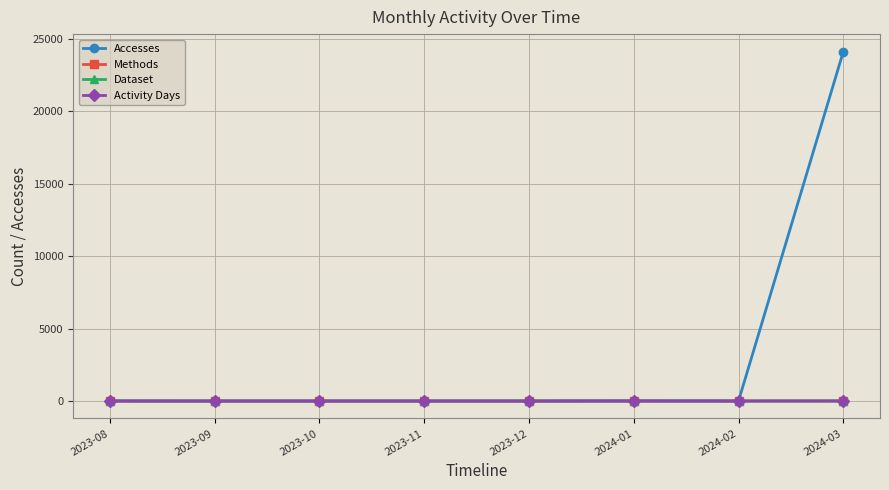

What is the greatest value displayed?

24104